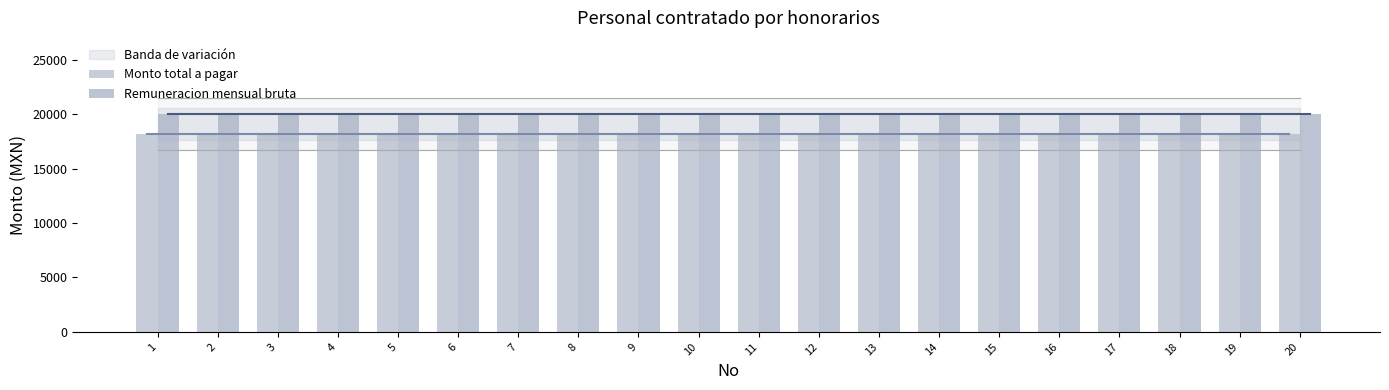

The value of Monto total a pagar at 9 is 18189.7. True or false?

True